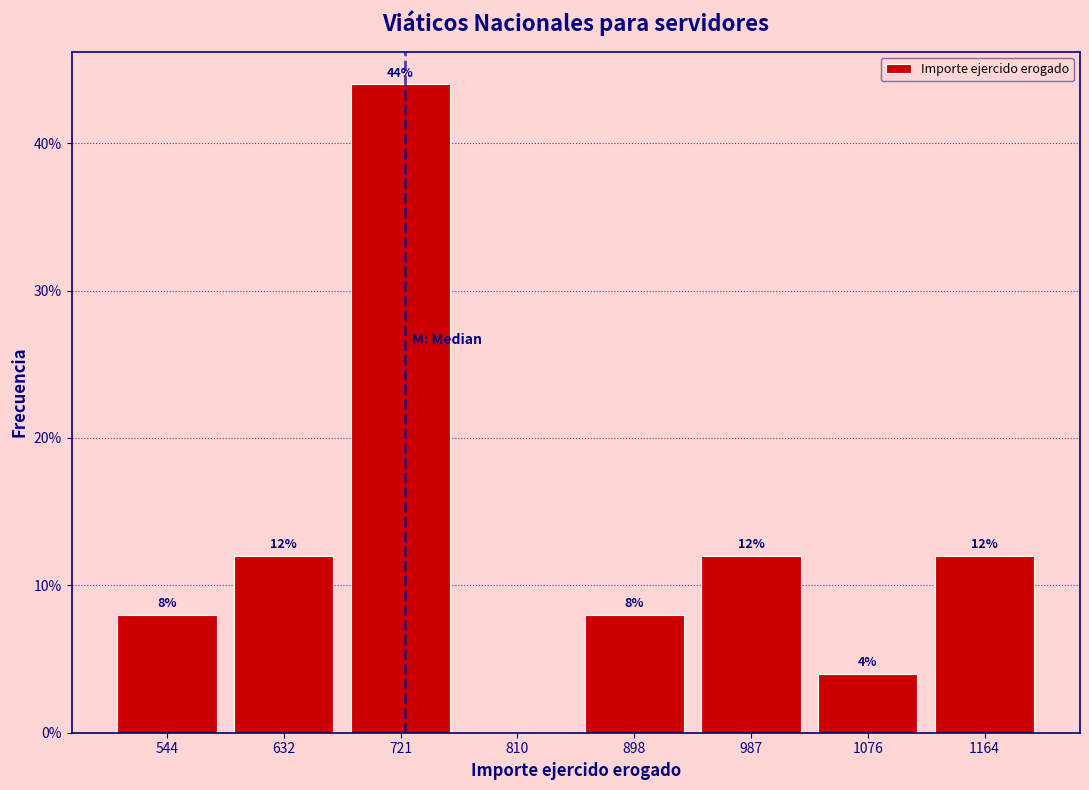

Which range on the x-axis has the tallest bar?

680 to 770